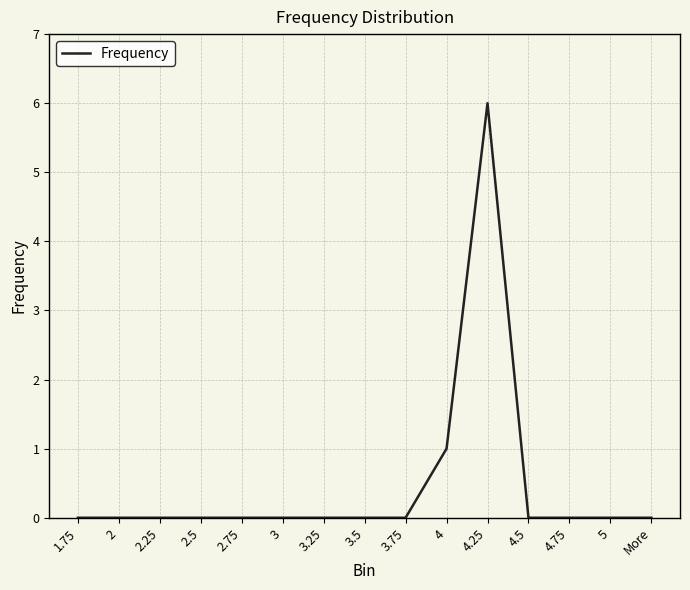

Where is the data nearest to the value 3?

4